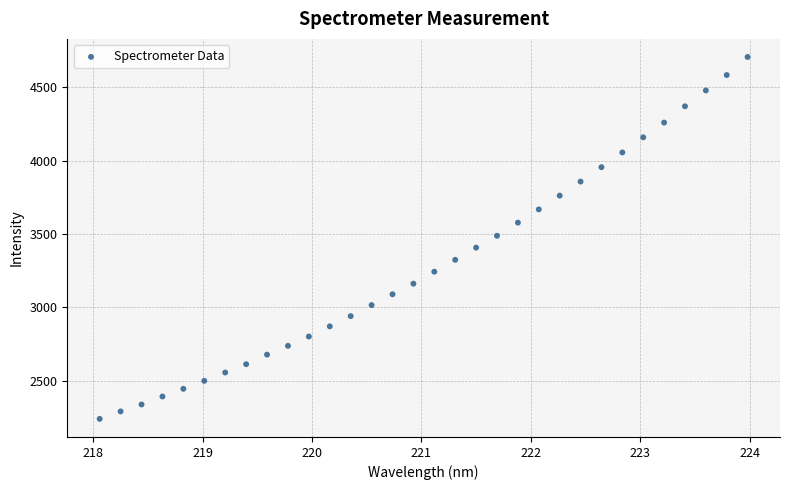

What is the range of Y values (max minus min)?

2467.9